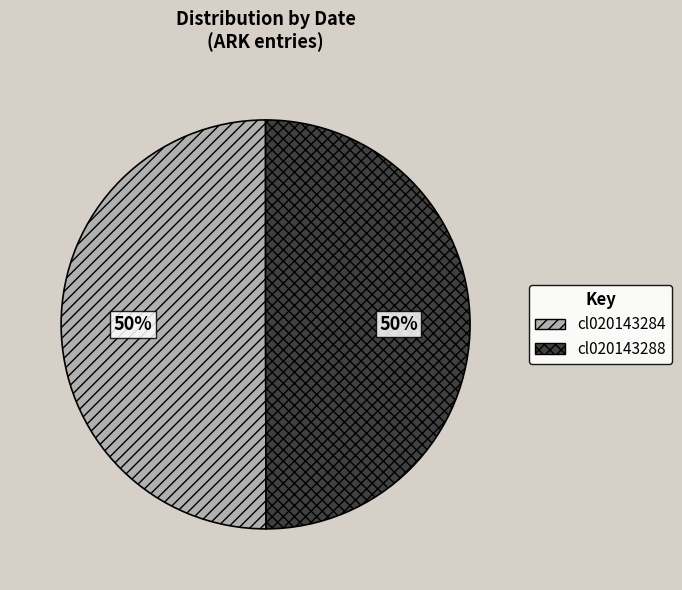

Approximately how many times larger is the value at cl020143284 compared to cl020143288?

1.0